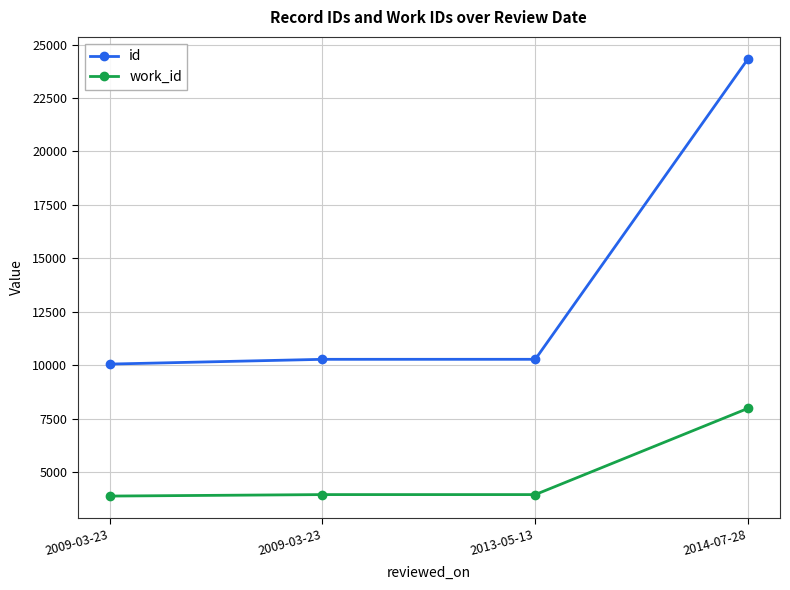

What are all the series names shown in the legend?

id, work_id